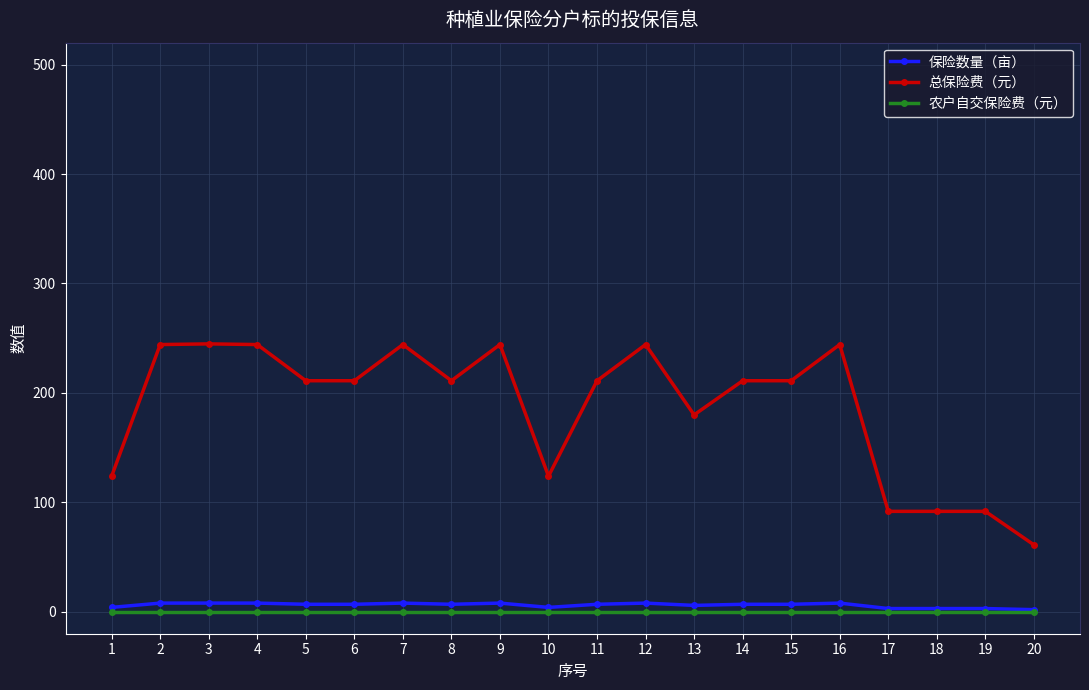

What is the minimum value for 总保险费（元）?

61.2